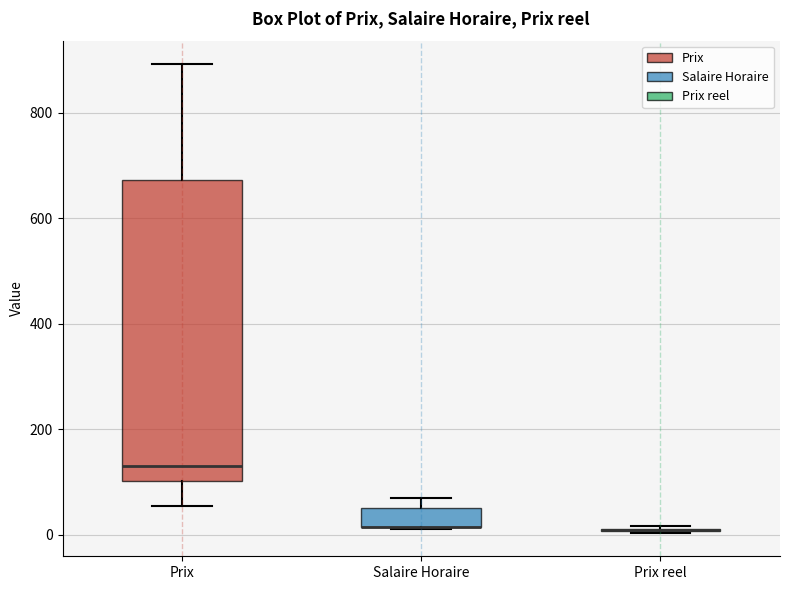

Reading left to right, transcribe this box plot: for each box, give where its median line is, the range the box spans, and where its two whiskers end, as read against the y-axis. The values are not printed on the chart, so give them approximately, as read against the axis.

Prix: median 140, box 100 to 680, whiskers 60 to 900
Salaire Horaire: median 20 (drawn on the box's lower edge), box 20 to 60, whiskers 20 to 60 (above the box's upper edge)
Prix reel: box collapsed to a line at 0, whiskers 0 to 20